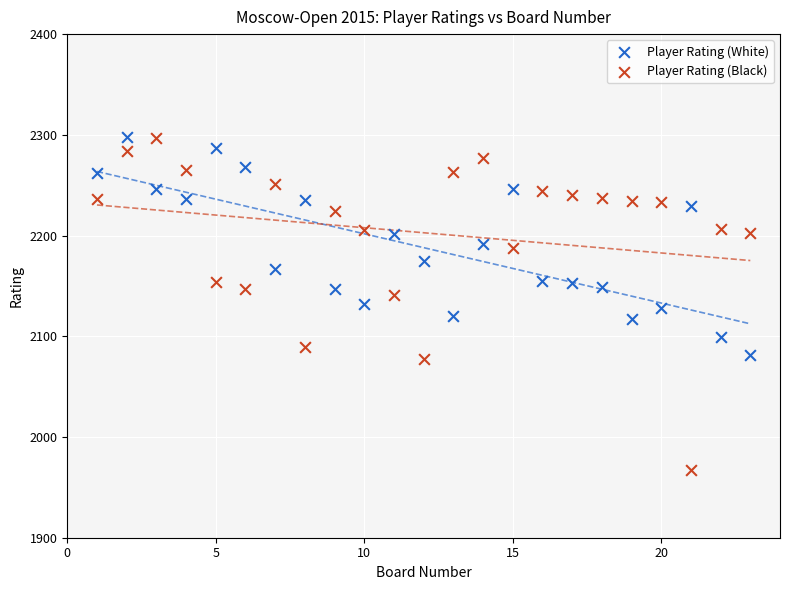

What are all the series names shown in the legend?

Player Rating (White), Player Rating (Black)